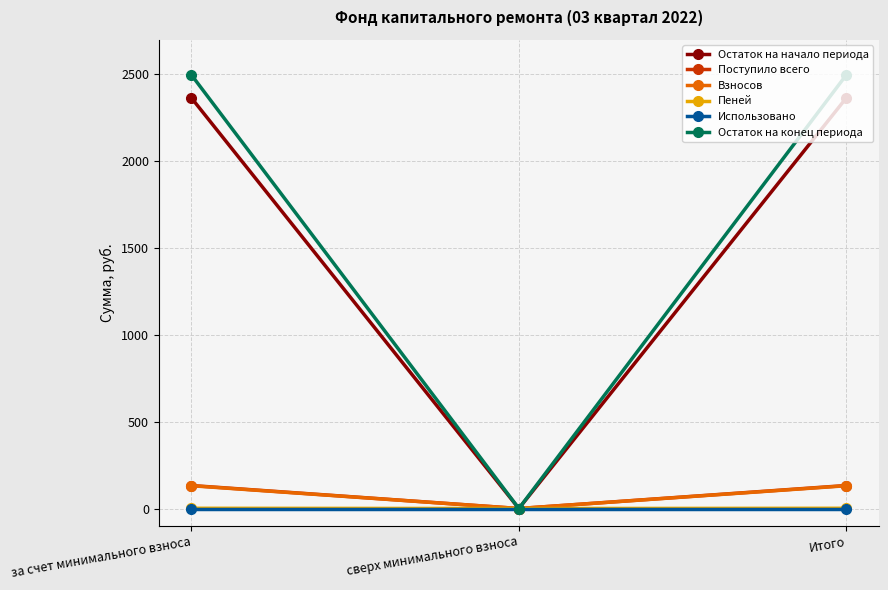

Which series has the widest spread of values?

Остаток на конец периода